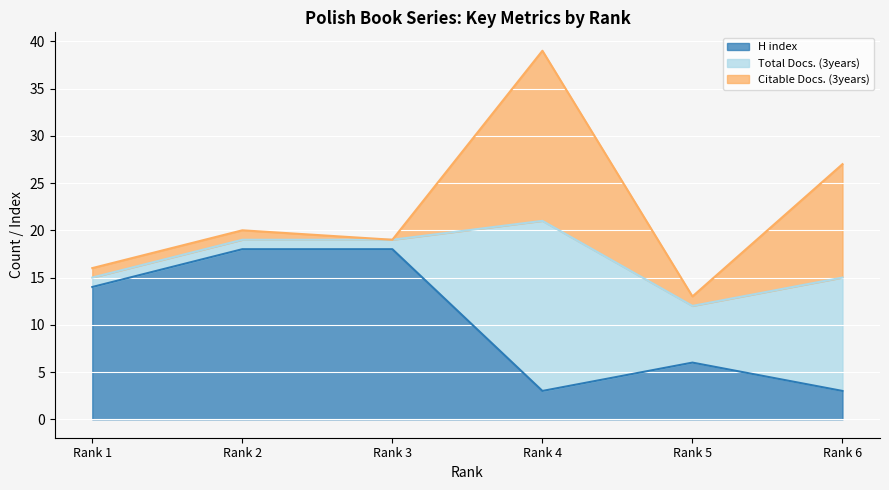

Rank the series by their average value, from lowest to highest.

Citable Docs. (3years), Total Docs. (3years), H index